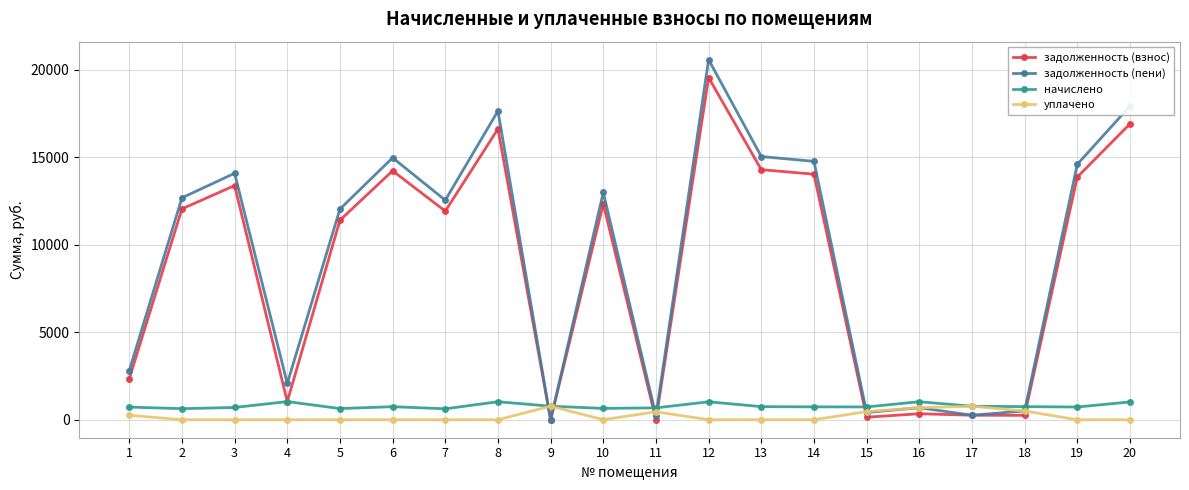

Which category has the highest value across all series?

12